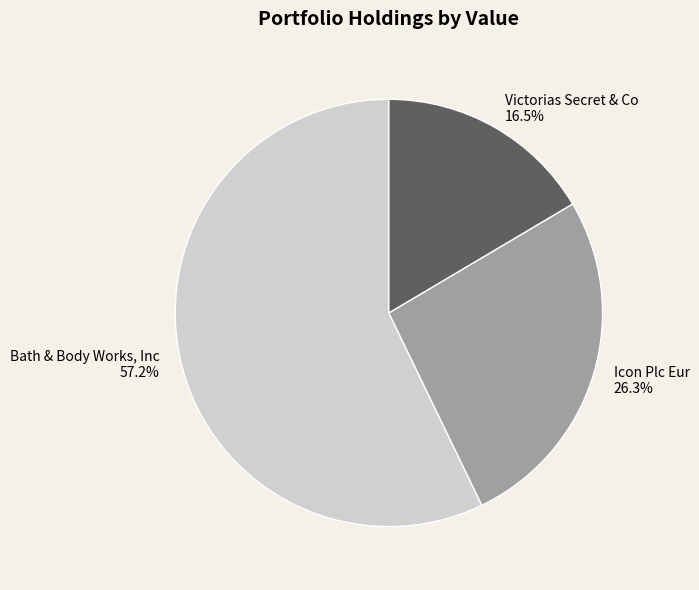

How many segments does this pie chart have?

3